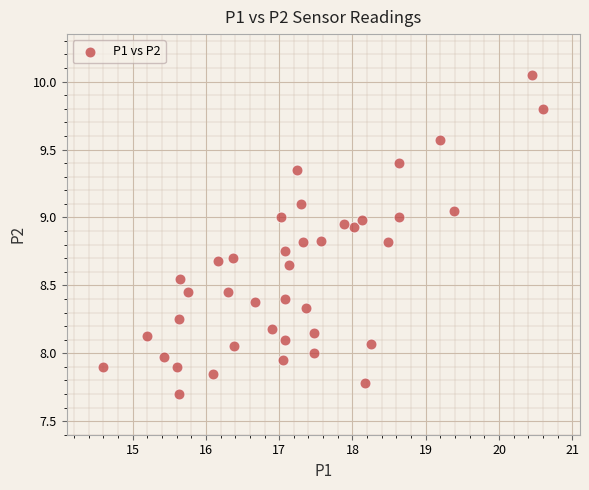

What is the range of X values (max minus min)?

6.0